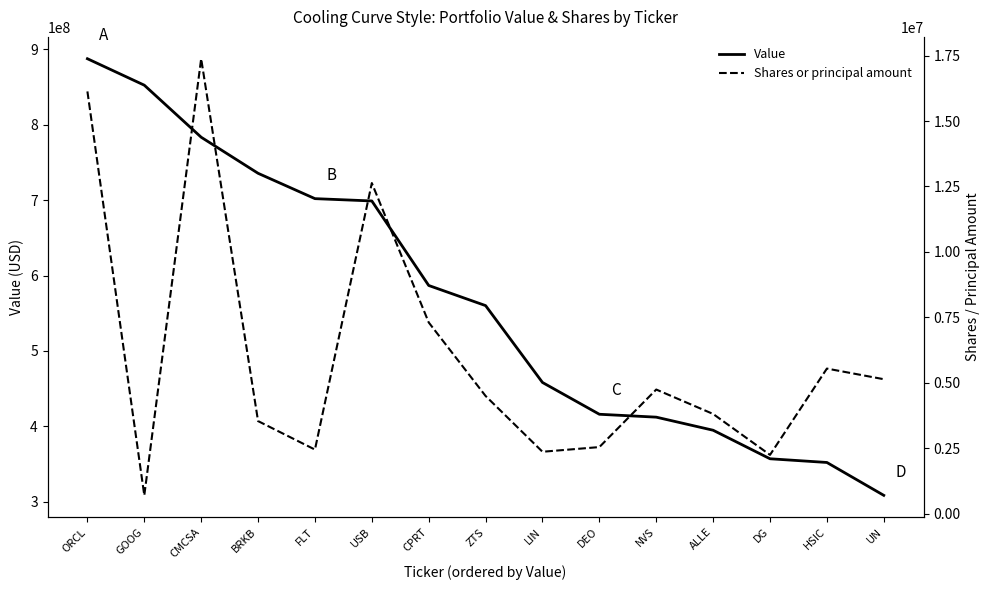

What is the difference between the maximum and second lowest values in the Value series?

535741000